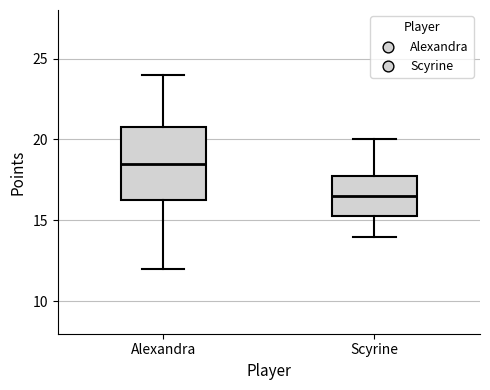

Which box has the lowest median line?

Scyrine